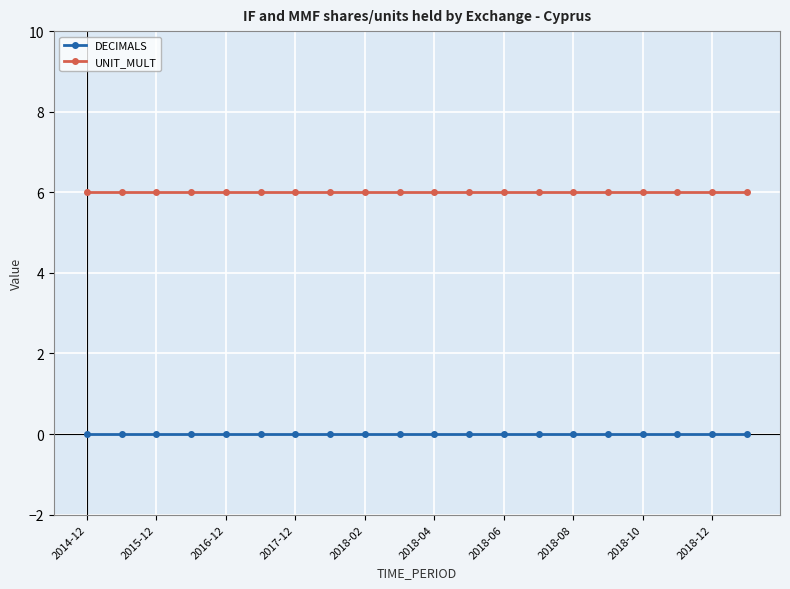

True or false: DECIMALS and UNIT_MULT intersect in this chart.

False